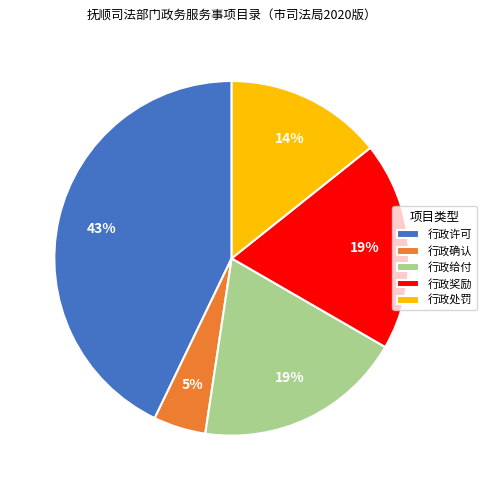

Is 行政处罚 the majority of the pie?

No